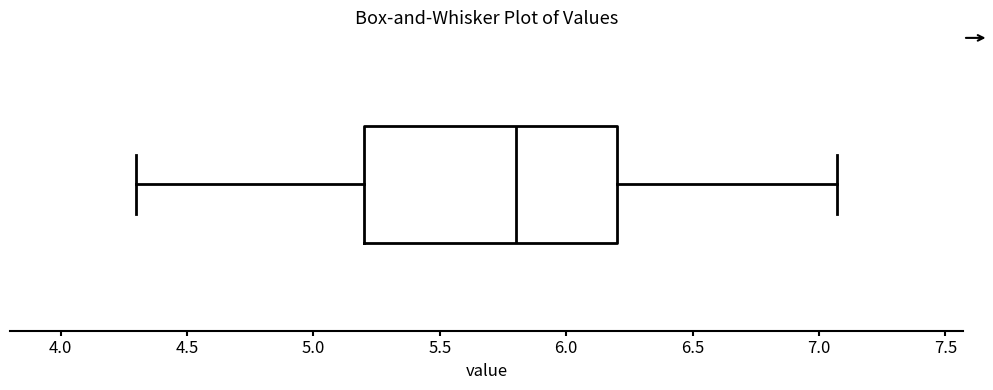

Read this box plot against the x-axis: the position of the median line, the range covered by the box, and the ends of both whiskers. The values are not printed on the chart, so give them approximately, as read against the axis.

median 5.80, box 5.20 to 6.20, whiskers 4.30 to 7.05